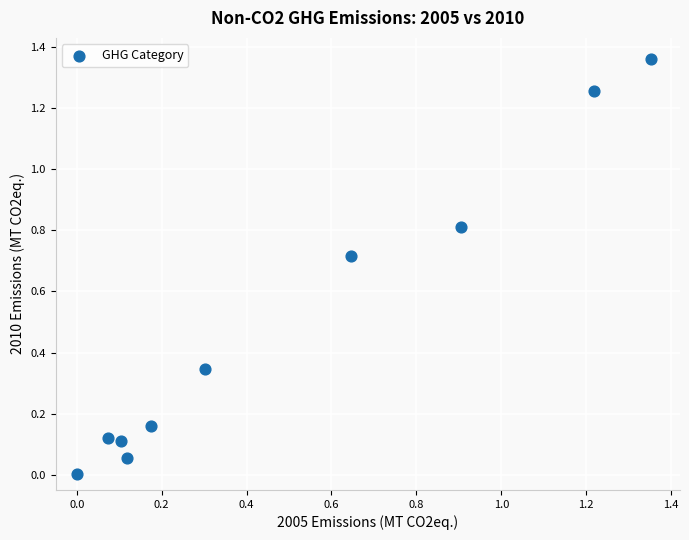

What is the average Y value?

0.5